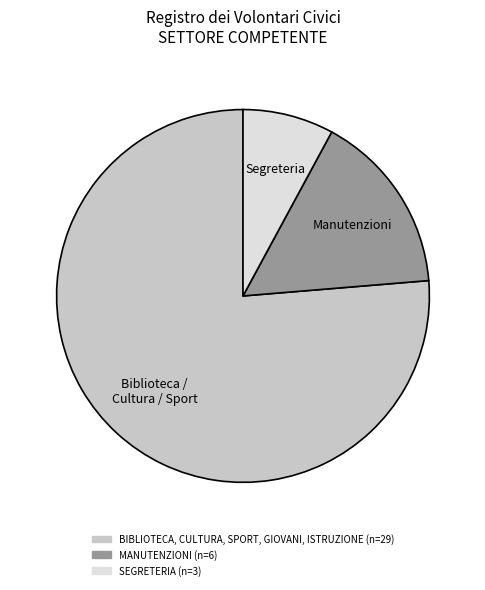

Is there a majority slice in this chart?

Yes